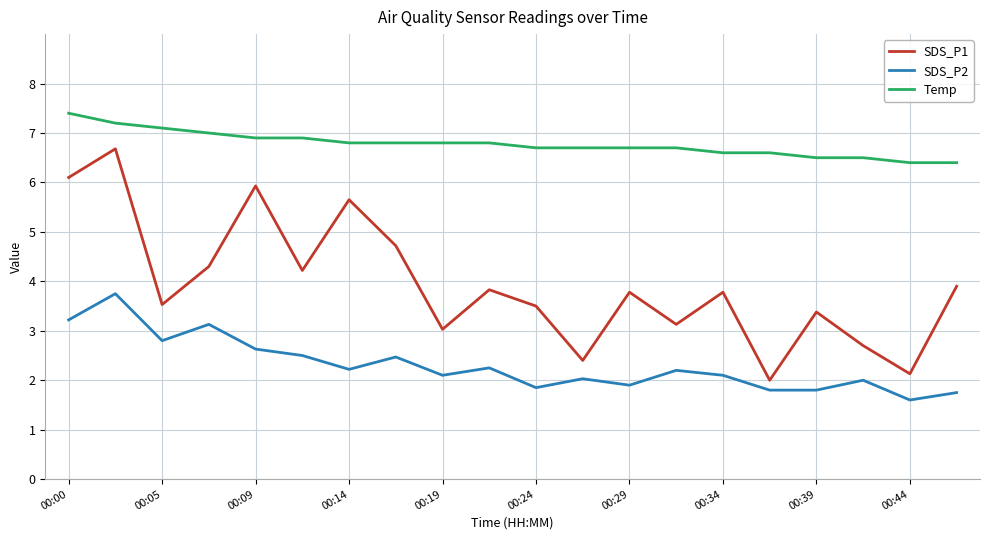

Which series has the largest total across all categories?

Temp